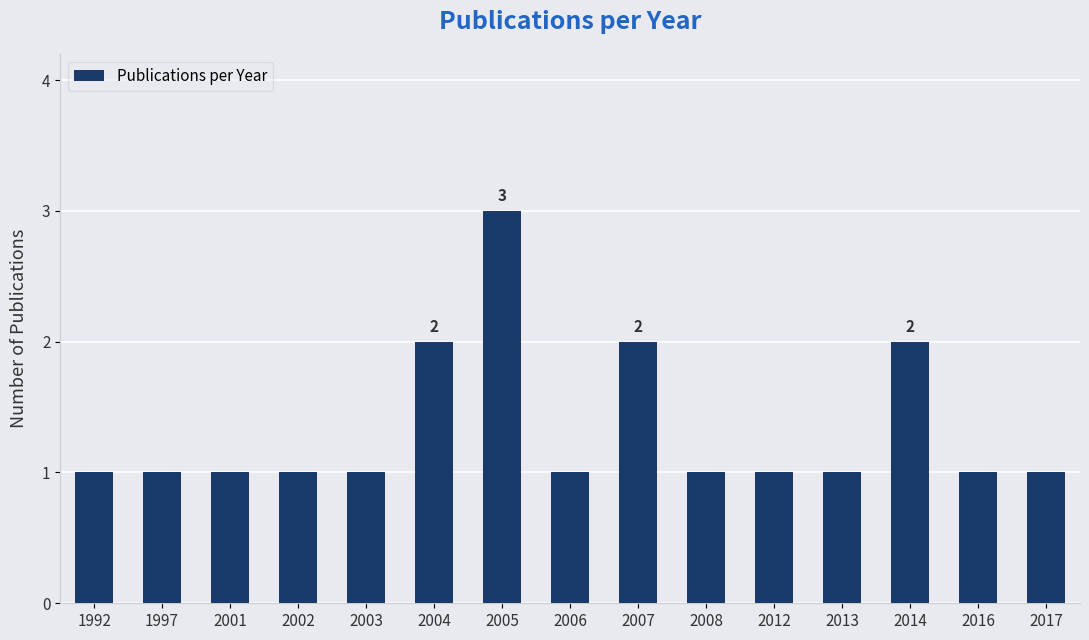

What is the change in value from 2003 to 2004?

+1